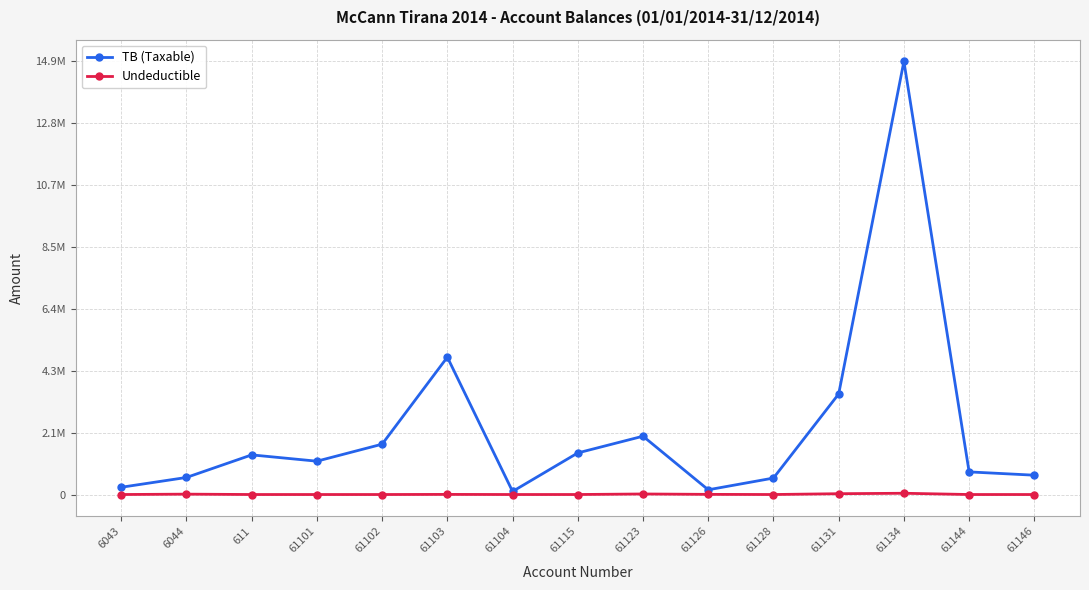

What are all the series names shown in the legend?

TB (Taxable), Undeductible